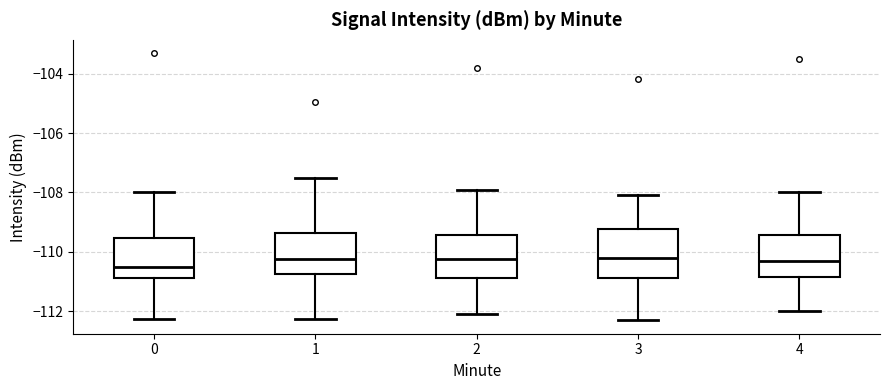

Reading left to right, transcribe this box plot: for each box, give where its median line is, the range the box spans, and where its two whiskers end, as read against the y-axis. The values are not printed on the chart, so give them approximately, as read against the axis.

0: median -110.4, box -110.8 to -109.6, whiskers -112.2 to -108.0
1: median -110.2, box -110.8 to -109.4, whiskers -112.2 to -107.6
2: median -110.2, box -110.8 to -109.4, whiskers -112.0 to -107.8
3: median -110.2, box -110.8 to -109.2, whiskers -112.2 to -108.0
4: median -110.2, box -110.8 to -109.4, whiskers -112.0 to -108.0